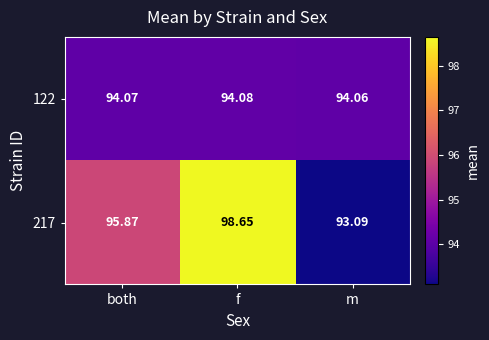

Is the value of 217 at both greater than the value of 122 at m?

Yes